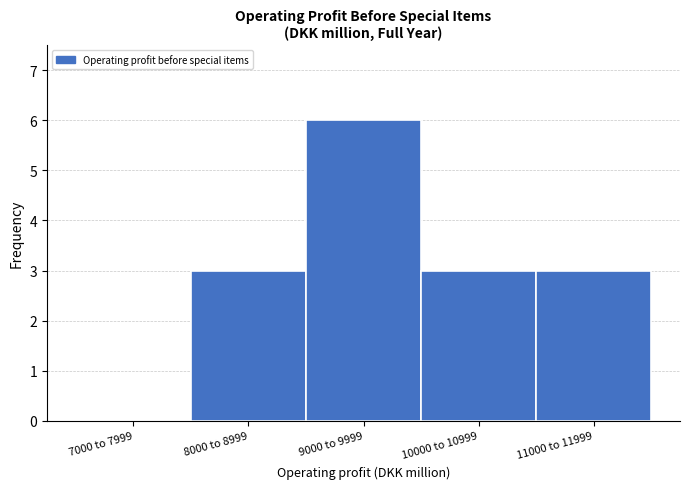

Reading left to right, list all the values displayed in this chart.

7000 to 7999=0	8000 to 8999=3	9000 to 9999=6	10000 to 10999=3	11000 to 11999=3